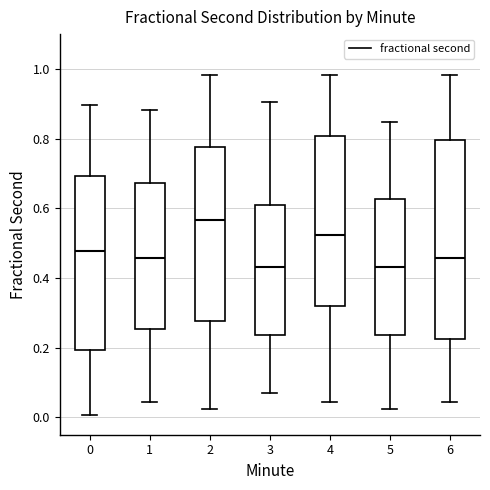

Comparing the boxes themselves (not the whiskers), which one is the tallest?

6